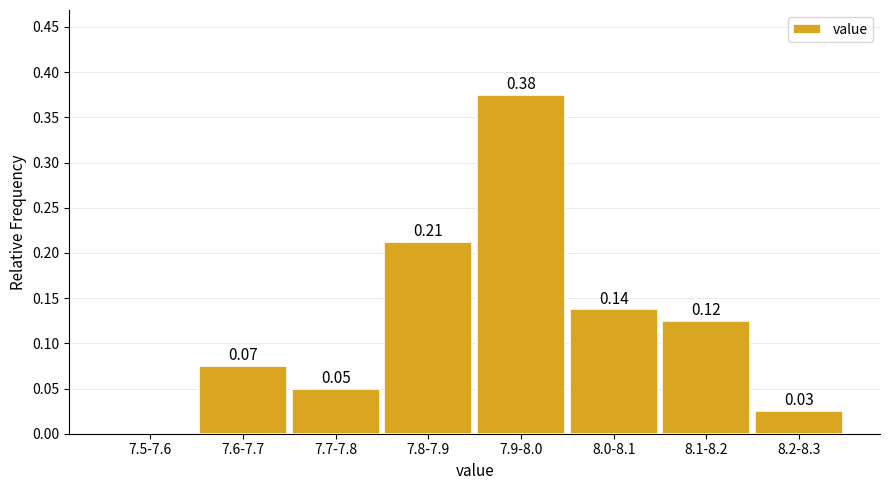

What is the sum of all values?

1.0